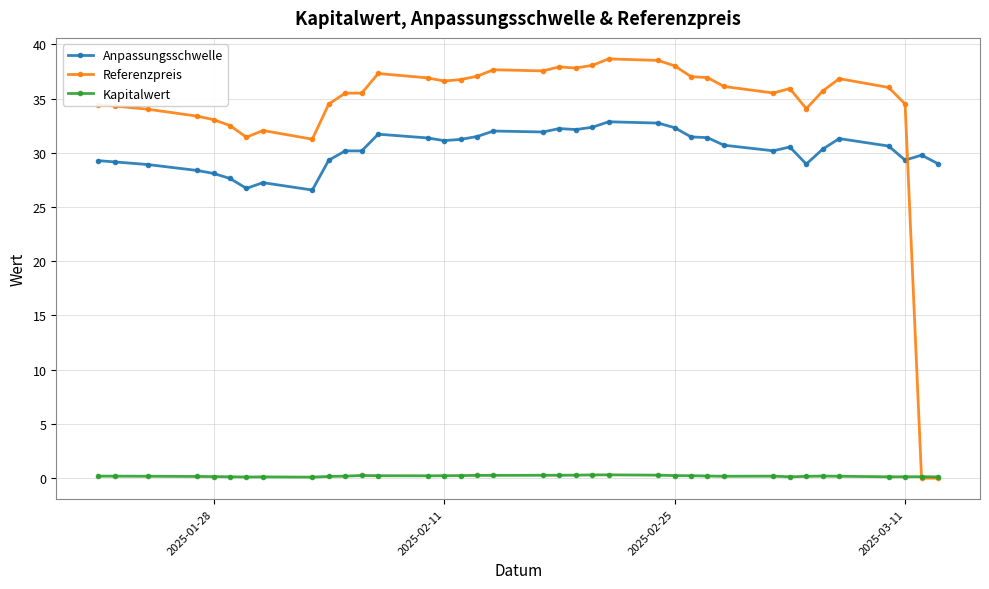

What is the maximum value for Anpassungsschwelle?

32.9